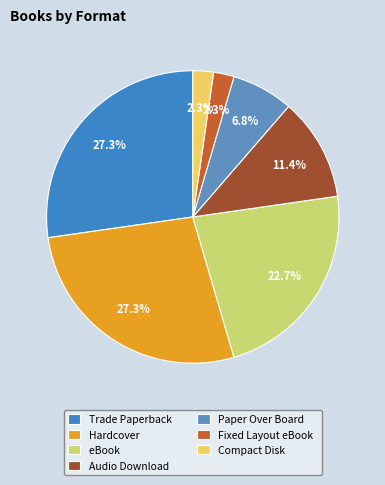

To the nearest percent, what is the difference between the Fixed Layout eBook and eBook slice percentages?

20%